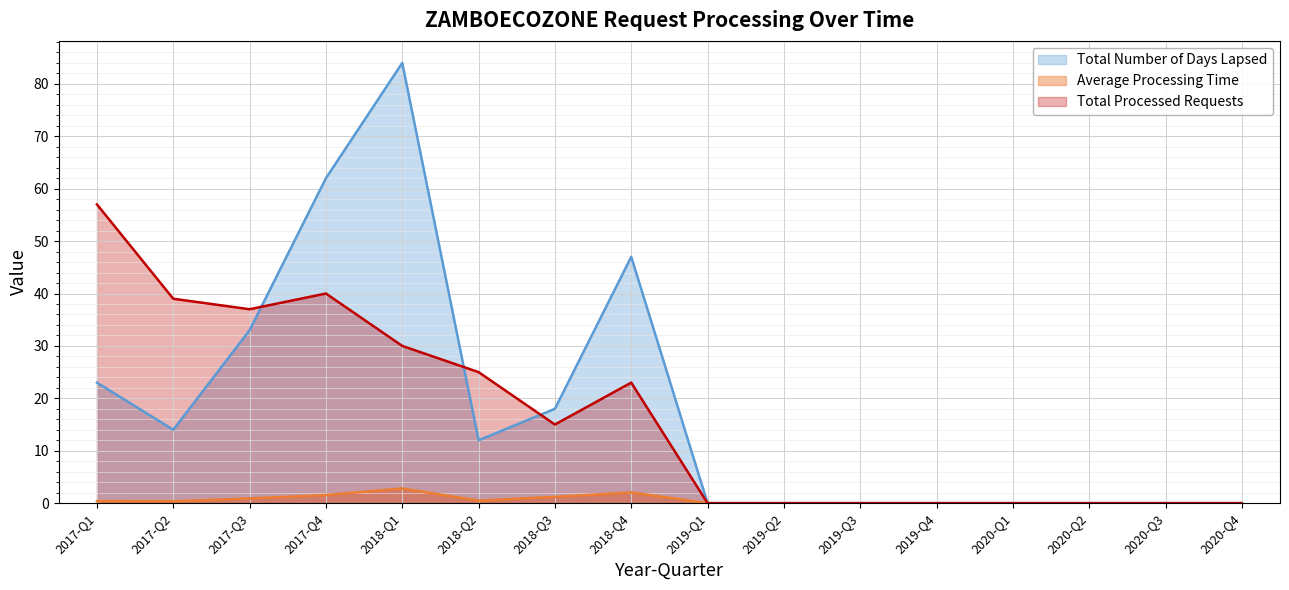

What is the sum of all Total Processed Requests values?

266.0